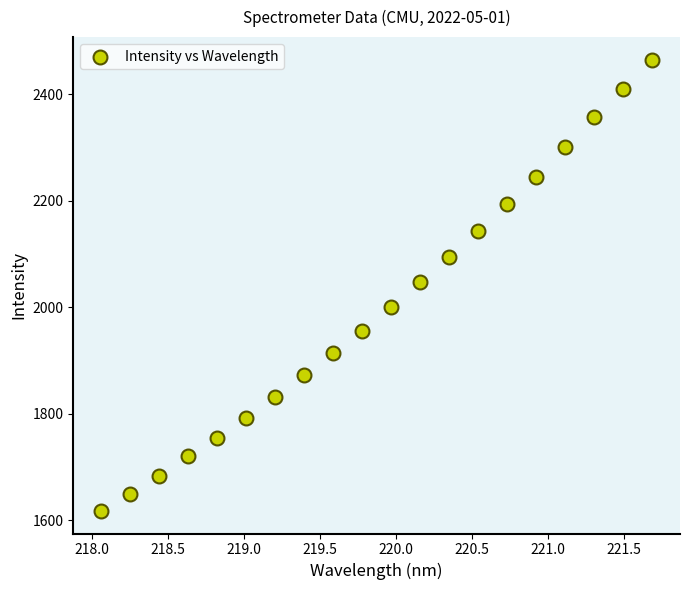

What is the range of X values (max minus min)?

3.6